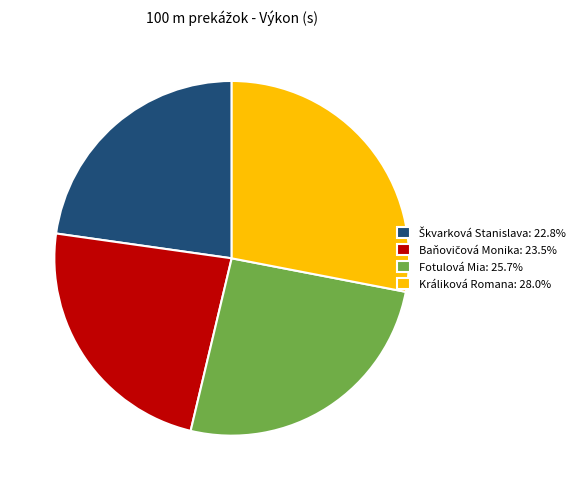

Does Fotulová Mia: 25.7% account for over 50% of the chart?

No